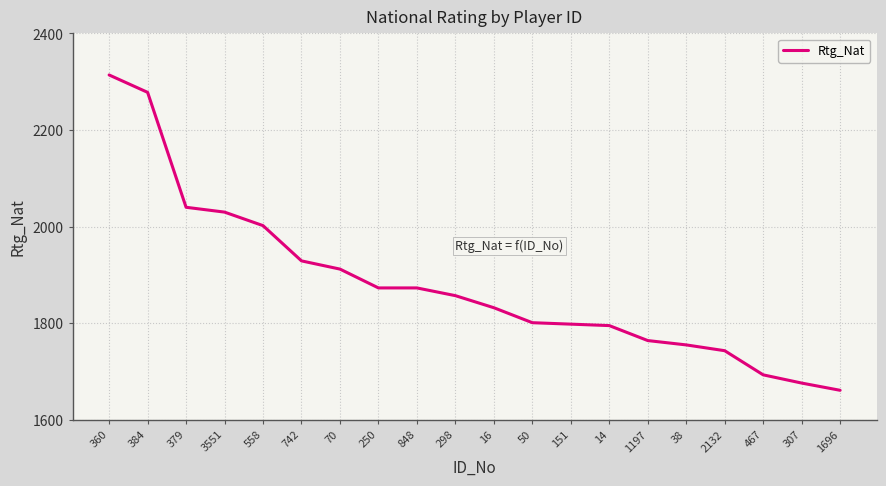

At which label is the value closest to 1987?

558